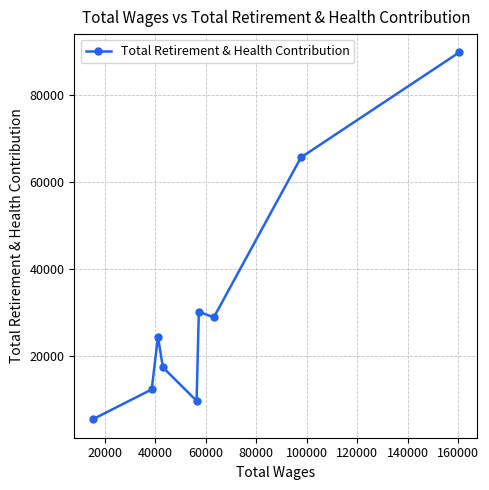

True or false: there are more than 0 points higher than both neighbors.

True